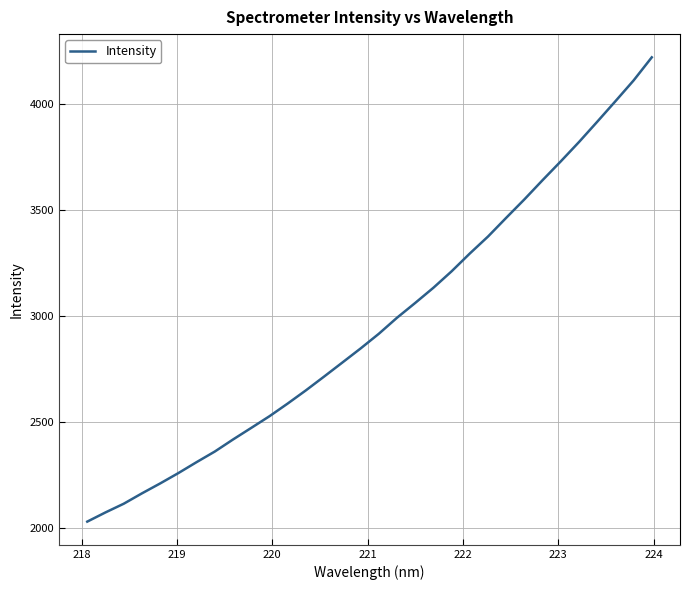

Reading right to left, extract all data points from this chart.

4221.7	4112.6	4014.4	3917.7	3822.2	3731.1	3642.4	3551.7	3464.6	3376.3	3296.3	3212.3	3134.6	3062.9	2993.1	2917.3	2848.1	2781.8	2715.8	2650.6	2588.4	2528.6	2473.5	2418.8	2361.9	2311.9	2260.2	2211.3	2164.5	2115.5	2074.6	2031.1